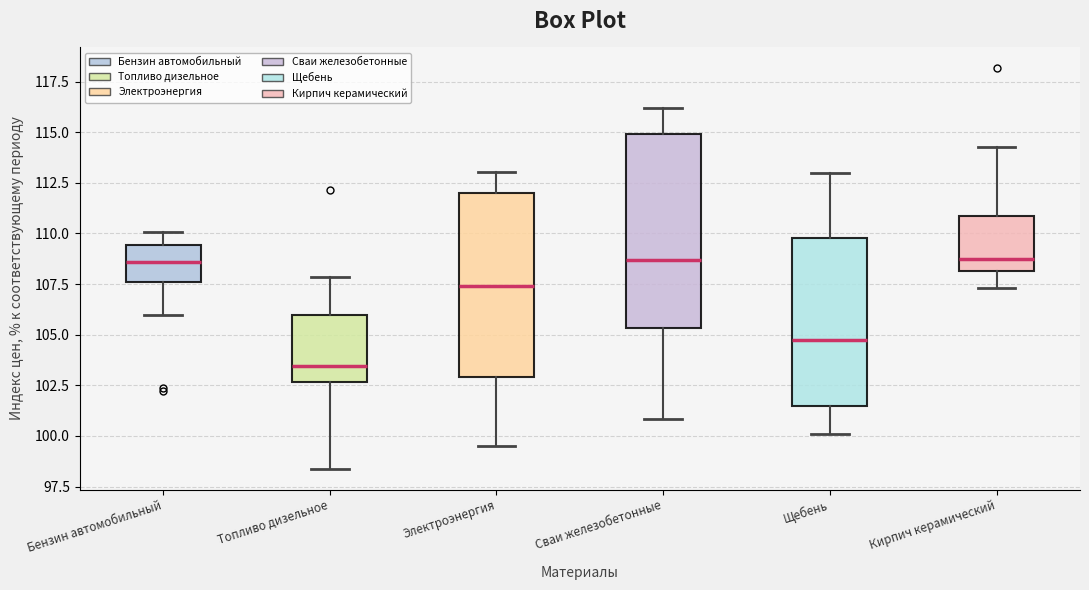

Reading left to right, read every box against the y-axis: the position of its median line, the range the box covers, and the ends of its whiskers. The values are not printed on the chart, so give them approximately, as read against the axis.

Бензин автомобильный: median 108.5, box 107.5 to 109.5, whiskers 106.0 to 110.0
Топливо дизельное: median 103.5, box 102.5 to 106.0, whiskers 98.5 to 108.0
Электроэнергия: median 107.5, box 103.0 to 112.0, whiskers 99.5 to 113.0
Сваи железобетонные: median 108.5, box 105.5 to 115.0, whiskers 101.0 to 116.0
Щебень: median 104.5, box 101.5 to 110.0, whiskers 100.0 to 113.0
Кирпич керамический: median 108.5, box 108.0 to 111.0, whiskers 107.5 to 114.5